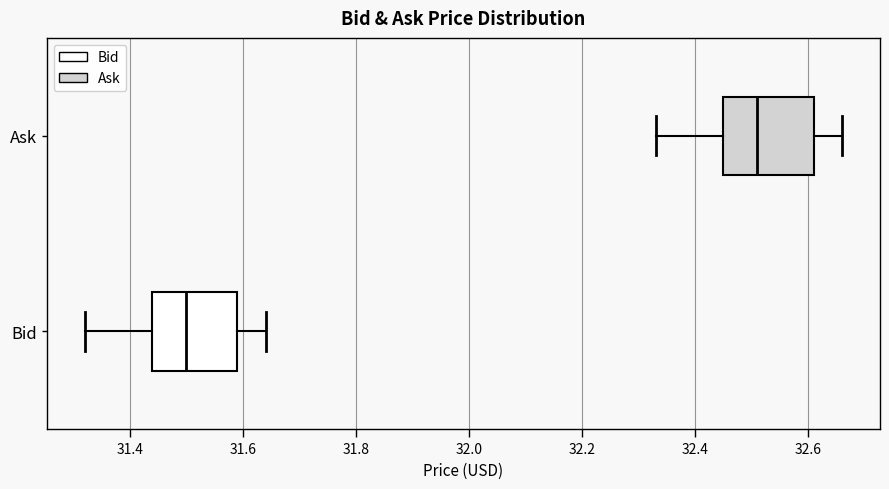

Where does the right whisker of the box for Ask end on the x-axis? The values are not printed on the chart, so give them approximately, as read against the axis.

32.66